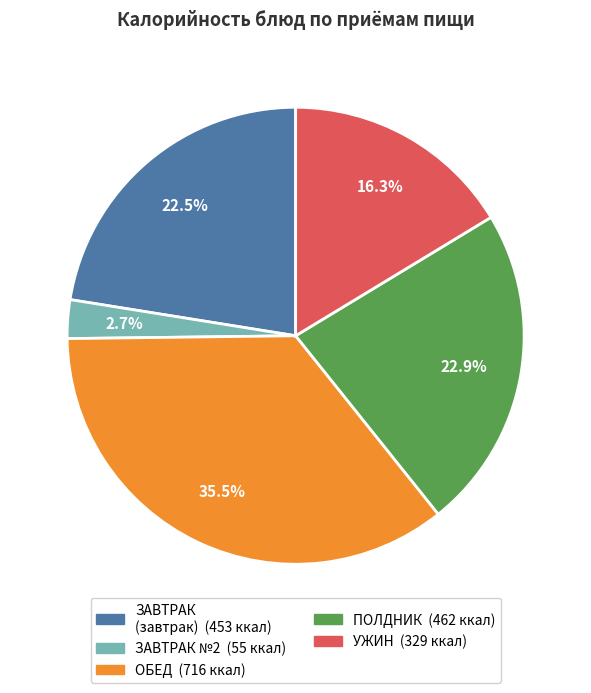

Is there a majority slice in this chart?

No